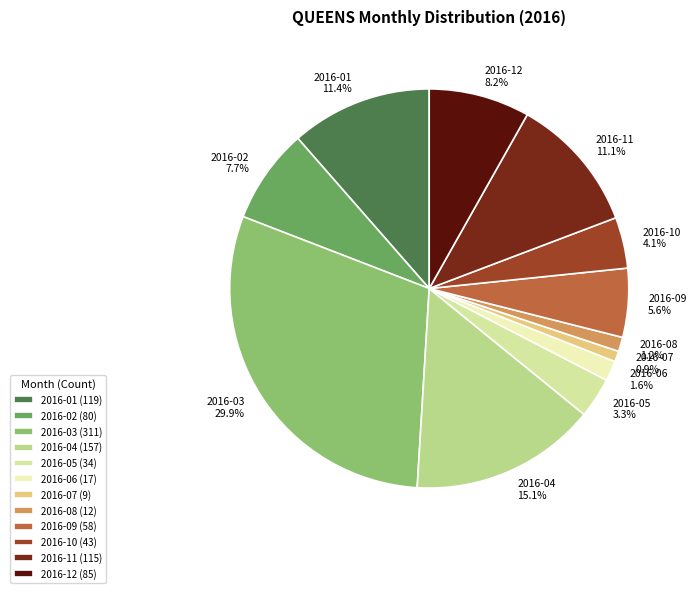

Approximately how many times larger is the value at 2016-09 compared to 2016-05?

1.7